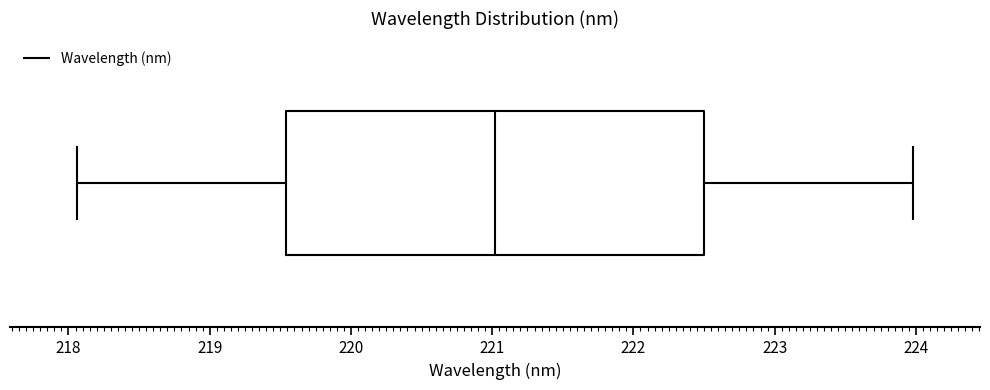

Transcribe this box plot: give where the median line is, the range the box spans, and where the two whiskers end, as read against the x-axis. The values are not printed on the chart, so give them approximately, as read against the axis.

median 221.0, box 219.5 to 222.5, whiskers 218.1 to 224.0